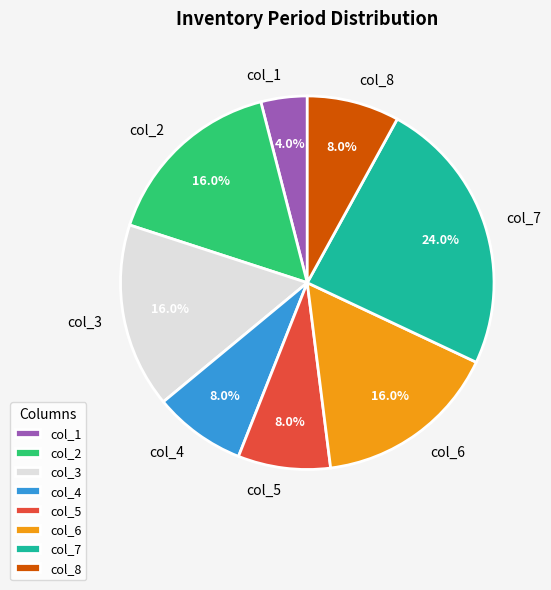

What is the ratio of the value at col_6 to the value at col_4?

2.0